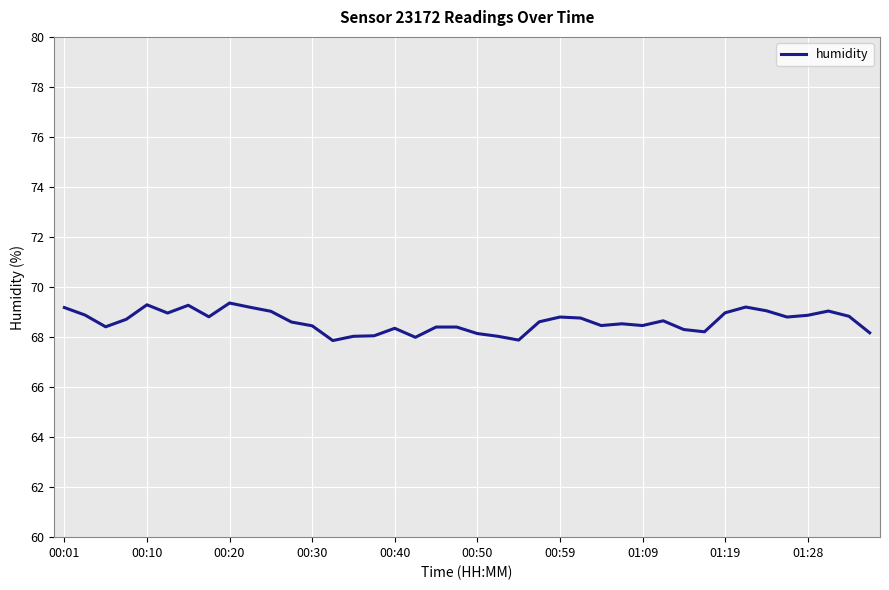

What is the minimum value shown in the chart?

67.9